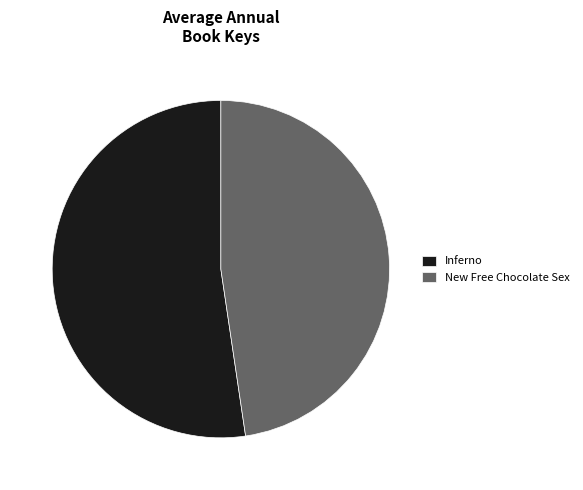

Count the number of slices in the pie.

2